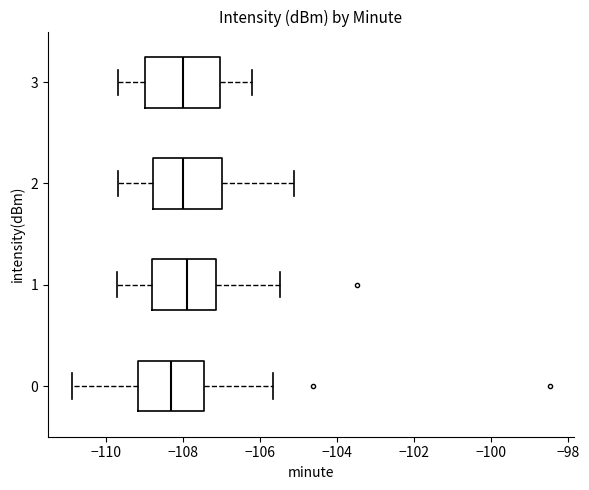

Reading bottom to top, transcribe this box plot: for each box, give where its median line is, the range the box spans, and where its two whiskers end, as read against the x-axis. The values are not printed on the chart, so give them approximately, as read against the axis.

0: median -108.4, box -109.2 to -107.4, whiskers -110.8 to -105.6
1: median -107.8, box -108.8 to -107.2, whiskers -109.8 to -105.4
2: median -108.0, box -108.8 to -107.0, whiskers -109.6 to -105.0
3: median -108.0, box -109.0 to -107.0, whiskers -109.6 to -106.2